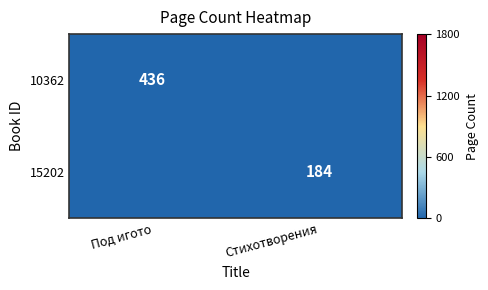

The value of 15202 at Стихотворения is 39. True or false?

False